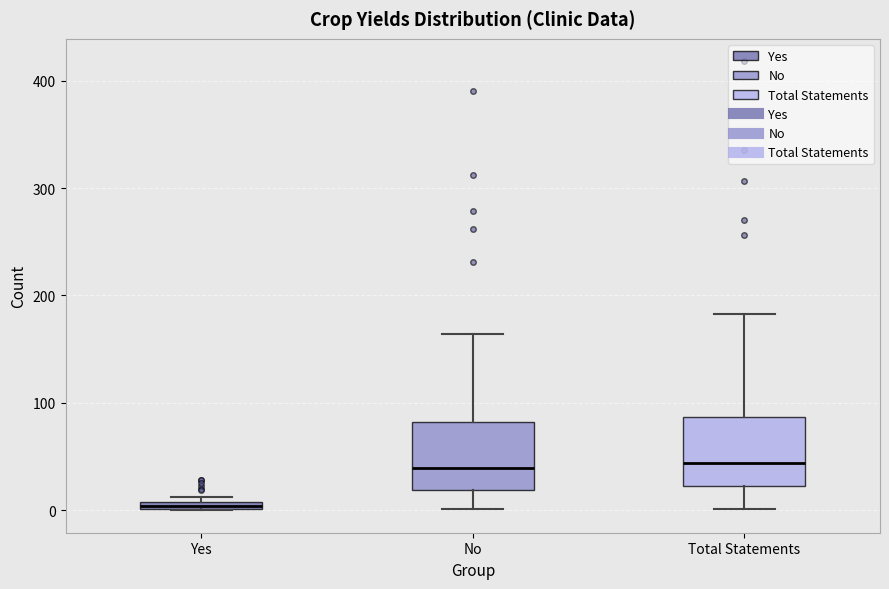

Where does the median line of the box for No sit on the y-axis? The values are not printed on the chart, so give them approximately, as read against the axis.

40